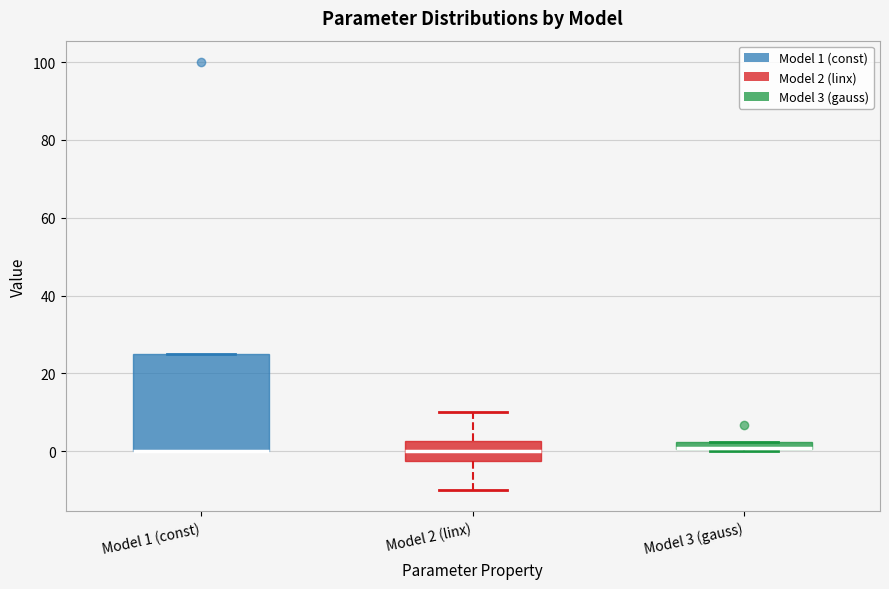

Where is the lower edge of the box for Model 2 (linx) on the y-axis? The values are not printed on the chart, so give them approximately, as read against the axis.

-2